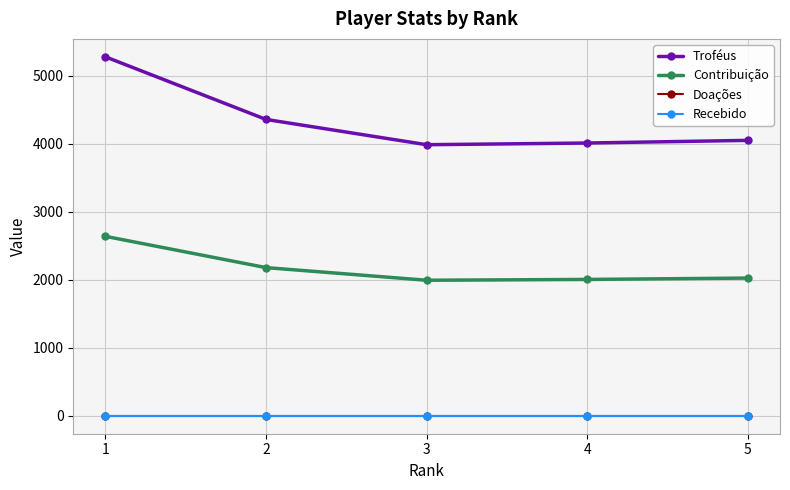

Reading left to right, what are all the values shown in this chart?

Troféus: 1=5281	2=4360	3=3988	4=4013	5=4052
Contribuição: 1=2640	2=2180	3=1994	4=2006	5=2026
Doações: 1=0	2=0	3=0	4=0	5=0
Recebido: 1=0	2=0	3=0	4=0	5=0